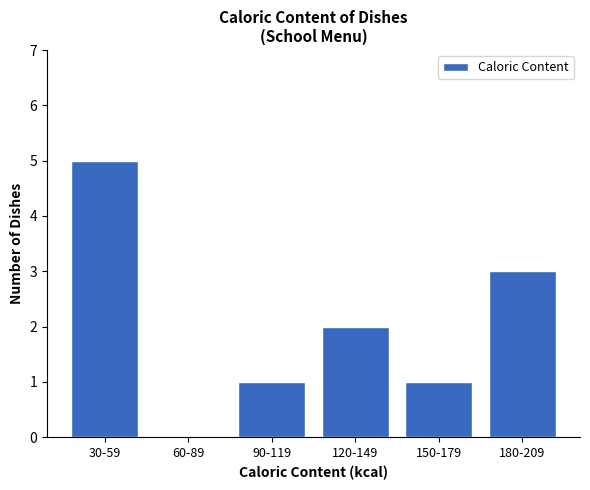

Reading right to left, transcribe all the data shown in this chart.

180-209=3	150-179=1	120-149=2	90-119=1	60-89=0	30-59=5